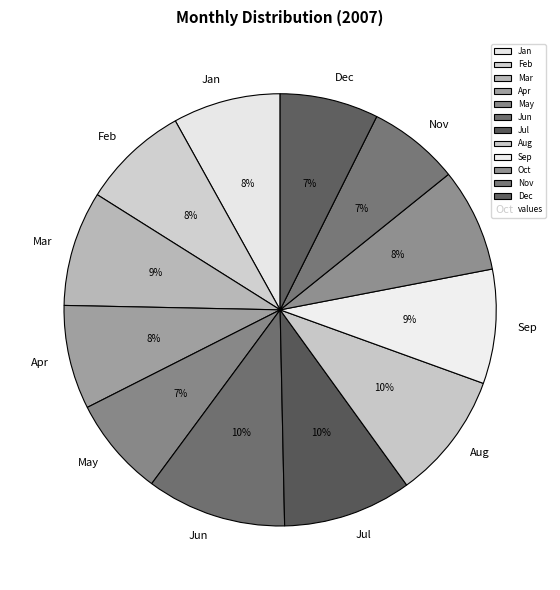

Is Nov the majority of the pie?

No